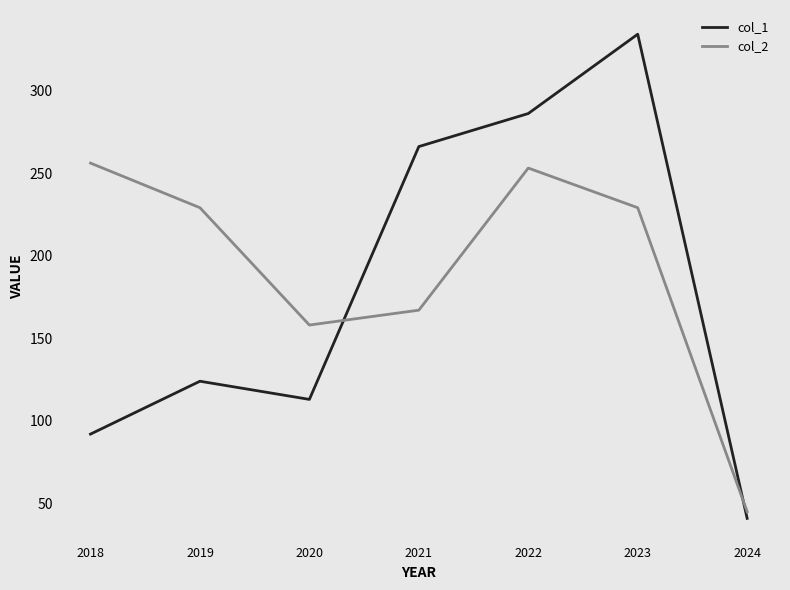

Which series has the largest range (max minus min)?

col_1